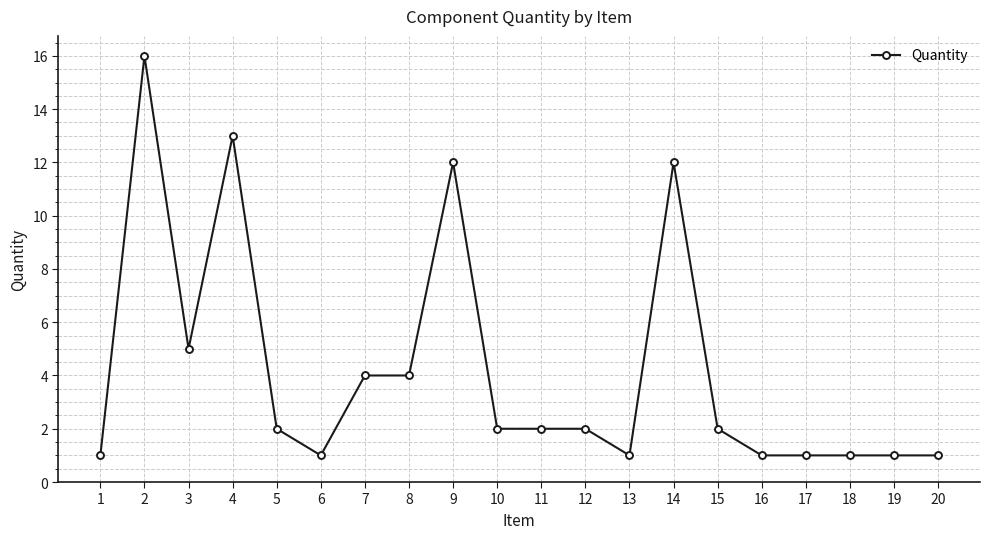

Where is the data nearest to the value 8?

3